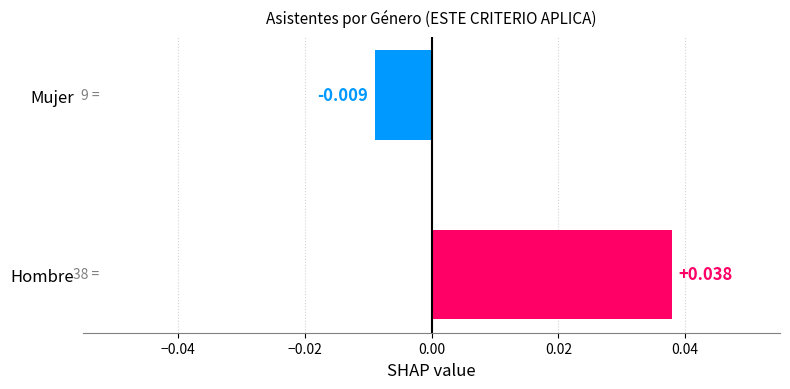

Between Hombre and Mujer, which is larger?

Hombre